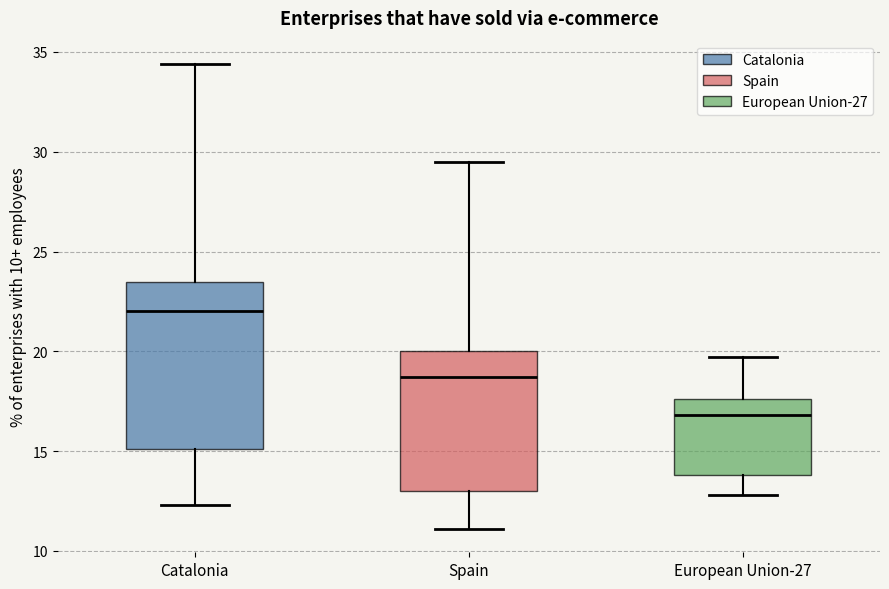

Reading left to right, read every box against the y-axis: the position of its median line, the range the box covers, and the ends of its whiskers. The values are not printed on the chart, so give them approximately, as read against the axis.

Catalonia: median 22.0, box 15.0 to 23.5, whiskers 12.5 to 34.5
Spain: median 18.5, box 13.0 to 20.0, whiskers 11.0 to 29.5
European Union-27: median 17.0, box 14.0 to 17.5, whiskers 13.0 to 19.5